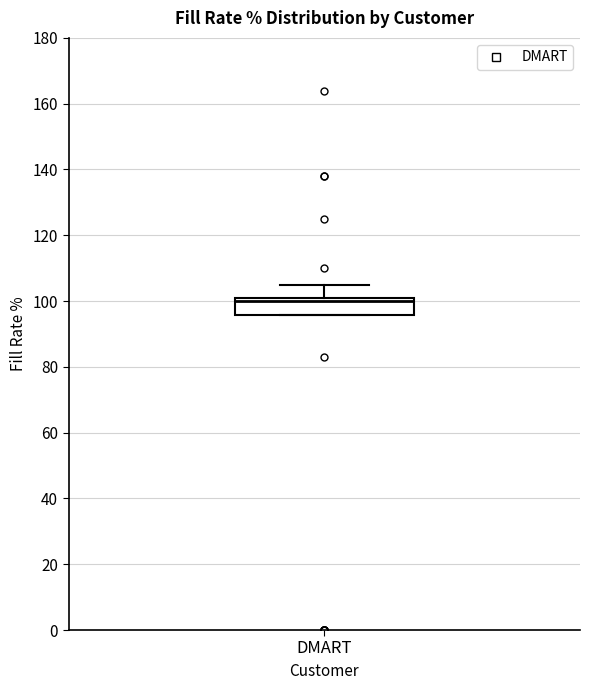

Transcribe this box plot: give where the median line is, the range the box spans, and where the two whiskers end, as read against the y-axis. The values are not printed on the chart, so give them approximately, as read against the axis.

median 100, box 96 to 102, whiskers 96 to 106